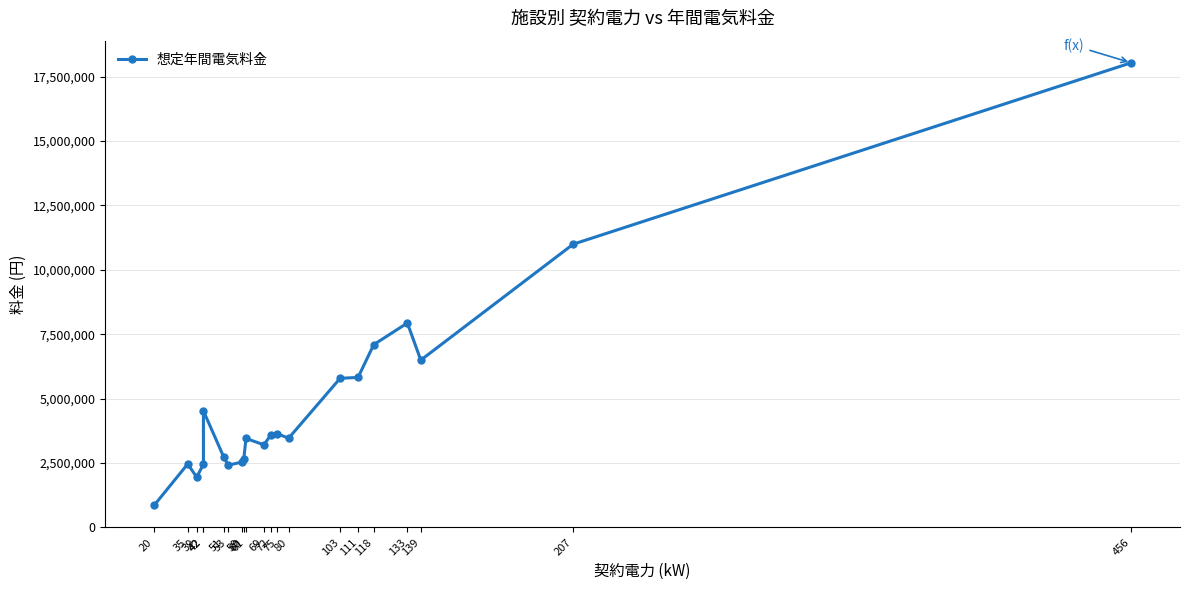

How many points are lower than both their immediate neighbors (excluding endpoints)?

5